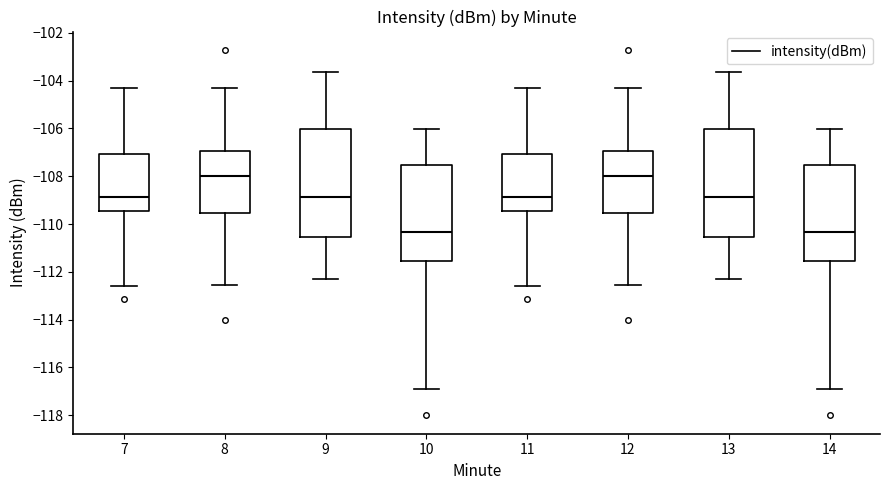

Reading left to right, transcribe this box plot: for each box, give where its median line is, the range the box spans, and where its two whiskers end, as read against the y-axis. The values are not printed on the chart, so give them approximately, as read against the axis.

7: median -108.8, box -109.4 to -107.0, whiskers -112.6 to -104.4
8: median -108.0, box -109.6 to -107.0, whiskers -112.6 to -104.4
9: median -108.8, box -110.6 to -106.0, whiskers -112.2 to -103.6
10: median -110.4, box -111.6 to -107.6, whiskers -117.0 to -106.0
11: median -108.8, box -109.4 to -107.0, whiskers -112.6 to -104.4
12: median -108.0, box -109.6 to -107.0, whiskers -112.6 to -104.4
13: median -108.8, box -110.6 to -106.0, whiskers -112.2 to -103.6
14: median -110.4, box -111.6 to -107.6, whiskers -117.0 to -106.0